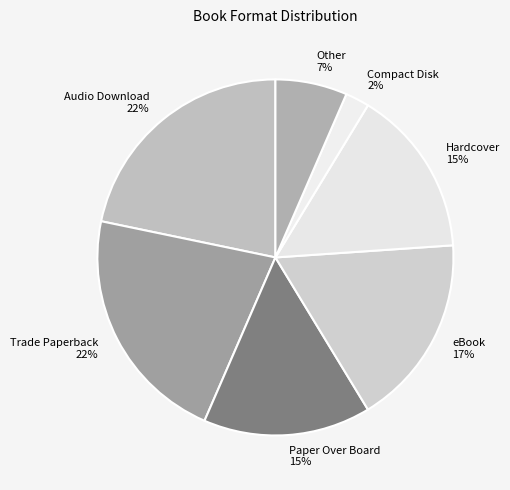

How many slices are in this pie chart?

7